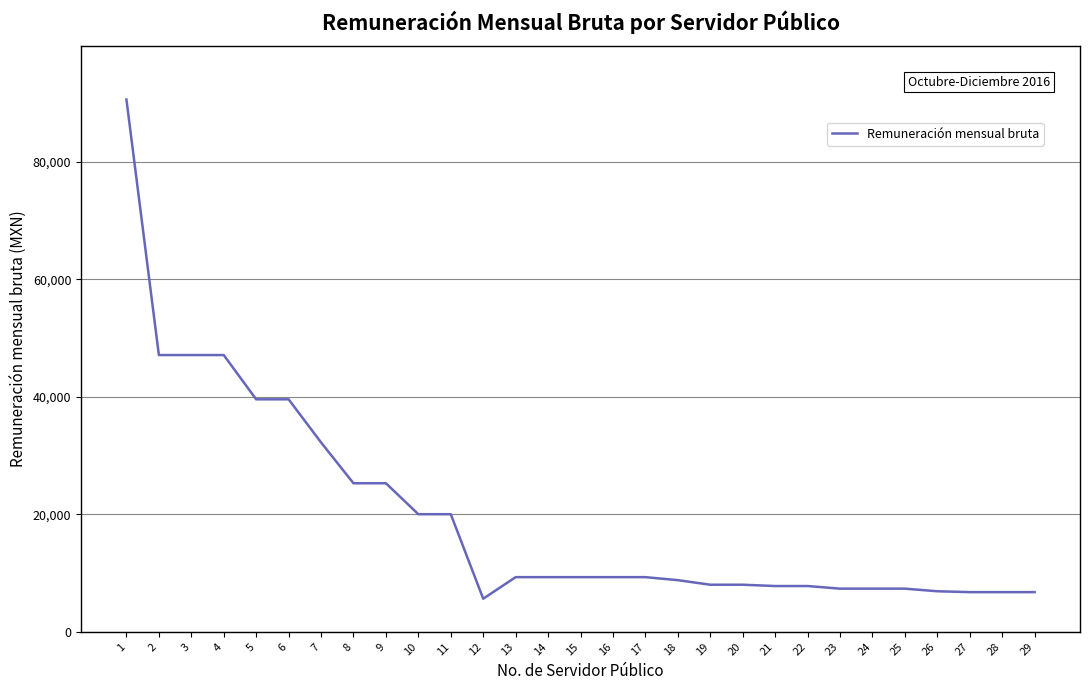

The value at 26 is 6900.8. True or false?

True